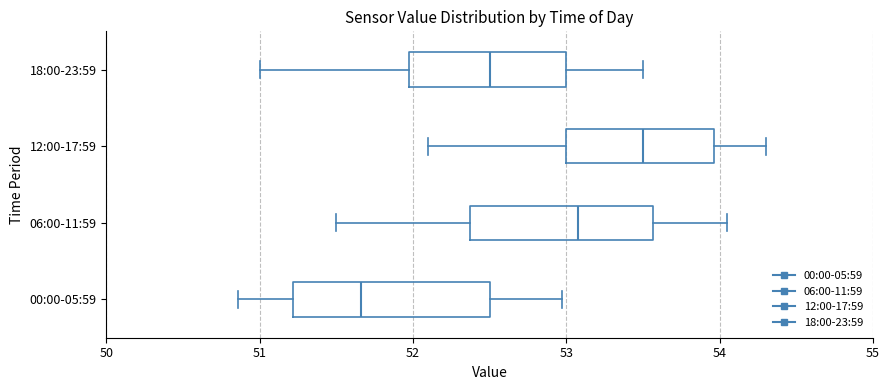

Where is the left edge of the box for 06:00-11:59 on the x-axis? The values are not printed on the chart, so give them approximately, as read against the axis.

52.4